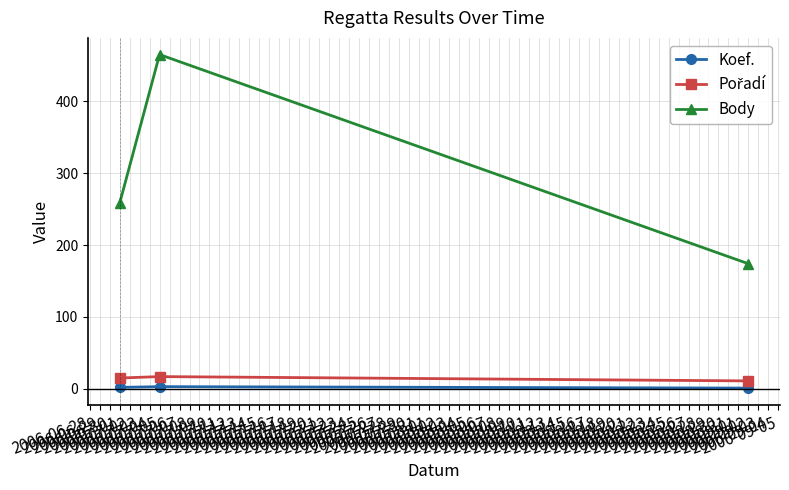

At how many categories does at least one series exceed 116?

3